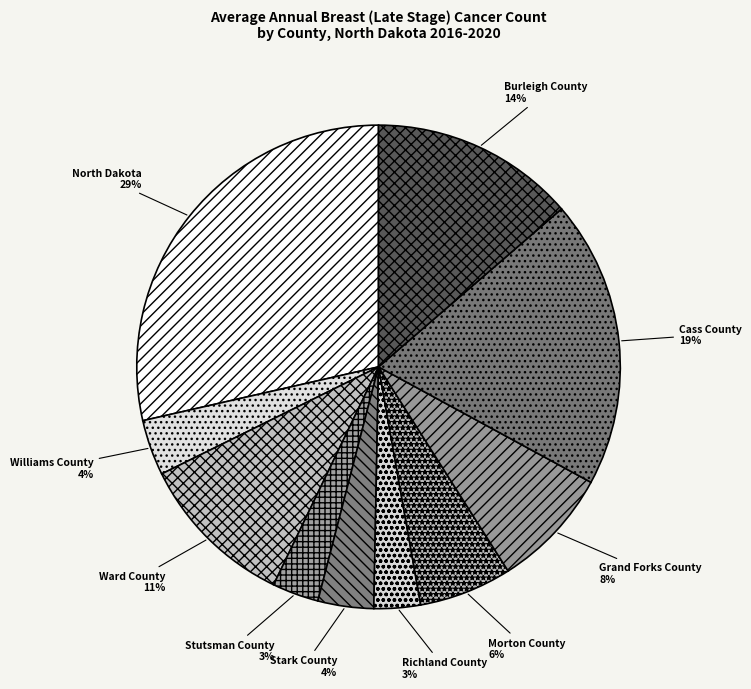

Which category has the biggest portion of the pie?

North Dakota